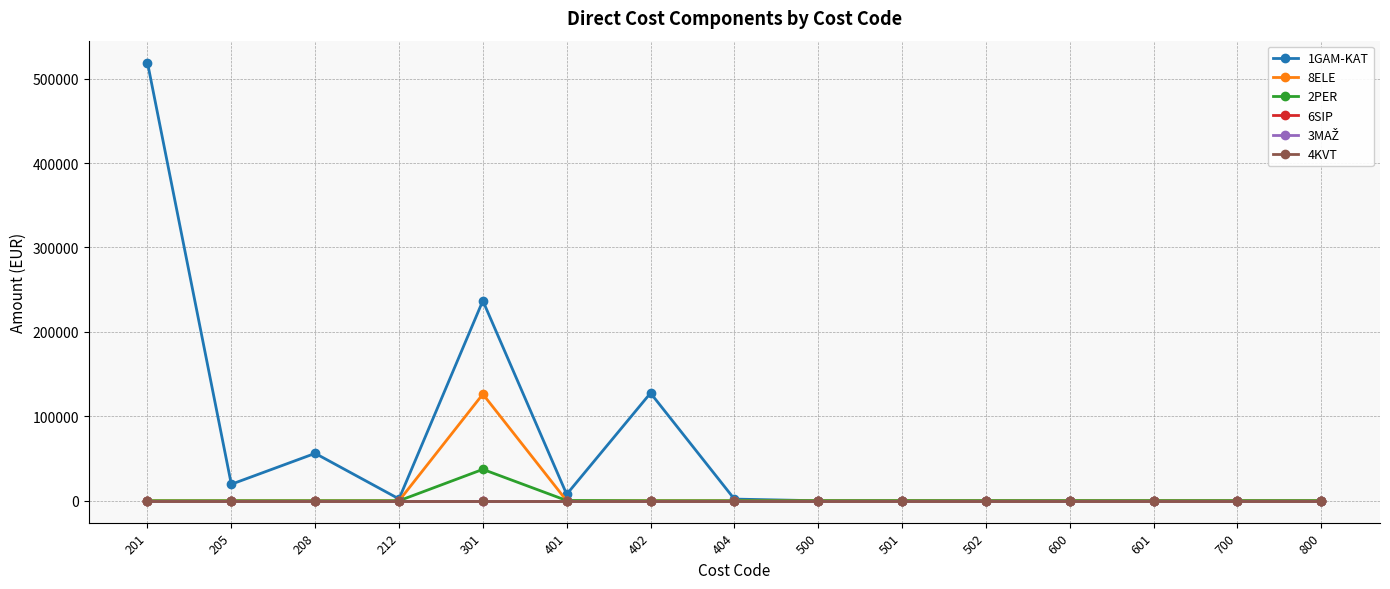

True or false: 8ELE and 4KVT cross at least once.

False